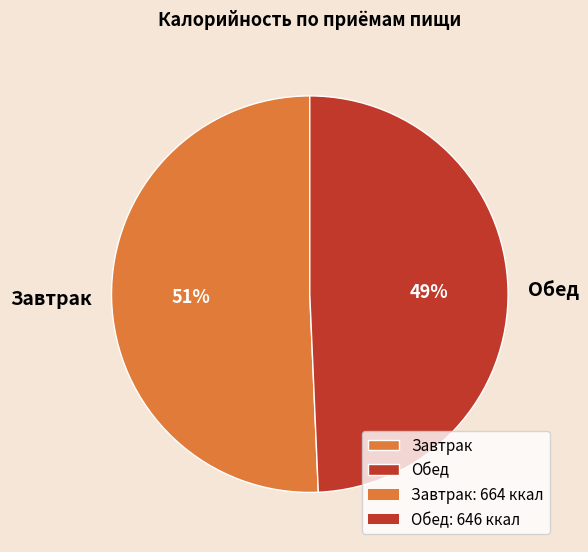

Does Обед represent more than half of the total?

No